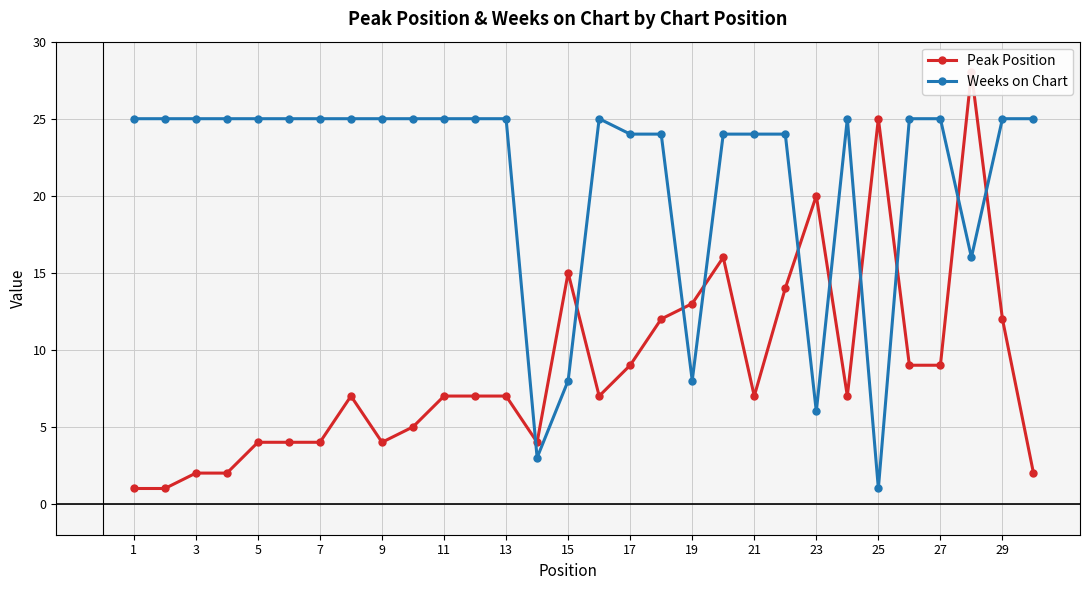

Reading right to left, transcribe all the data shown in this chart.

Peak Position: 2	12	28	9	9	25	7	20	14	7	16	13	12	9	7	15	4	7	7	7	5	4	7	4	4	4	2	2	1	1
Weeks on Chart: 25	25	16	25	25	1	25	6	24	24	24	8	24	24	25	8	3	25	25	25	25	25	25	25	25	25	25	25	25	25